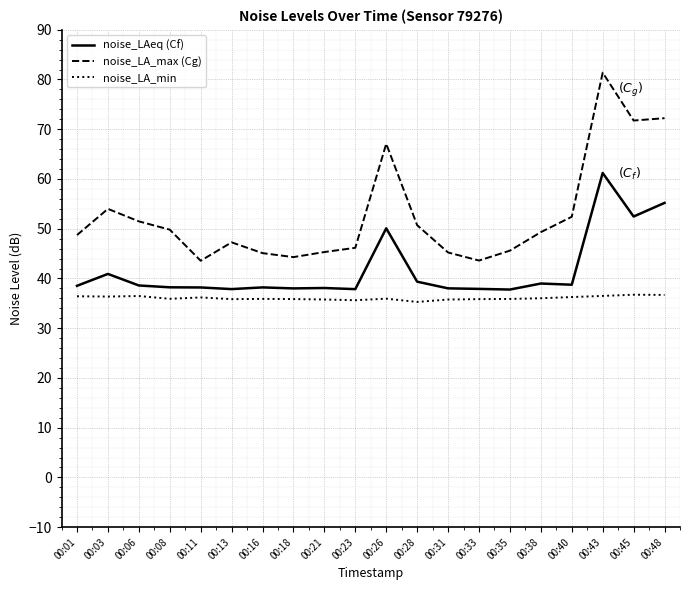

What is the total value across all series at 00:35?

119.2